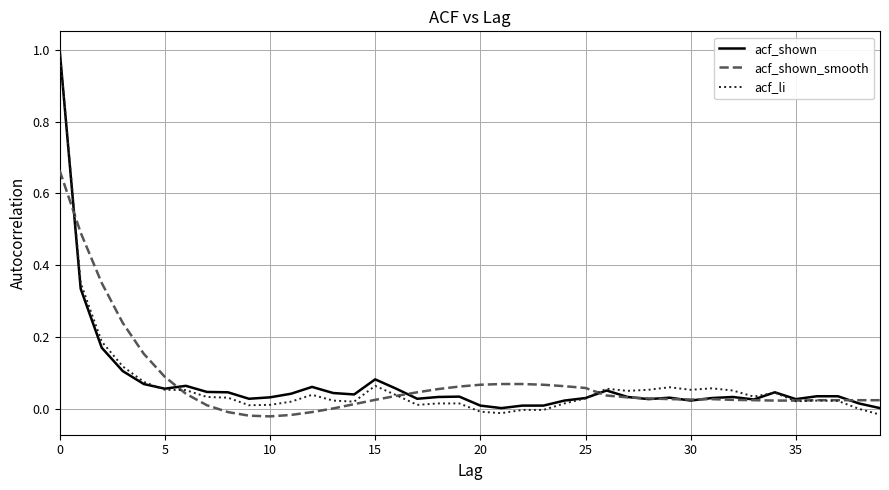

Which series has the widest spread of values?

acf_li